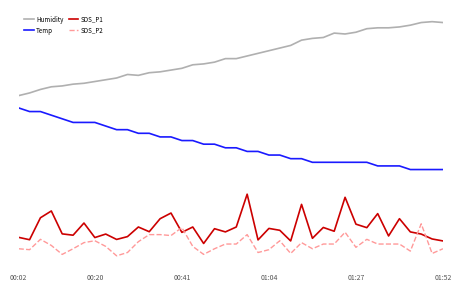

True or false: Humidity and SDS_P2 cross at least once.

False